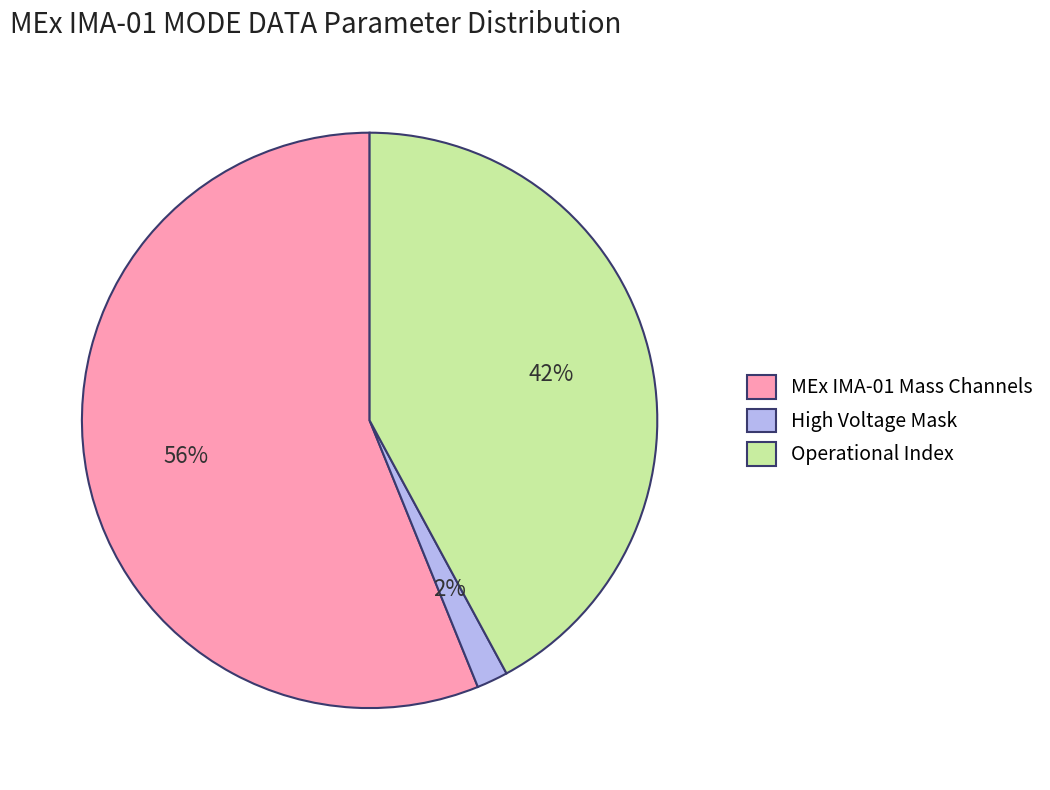

To the nearest percent, what is the average slice percentage?

33%